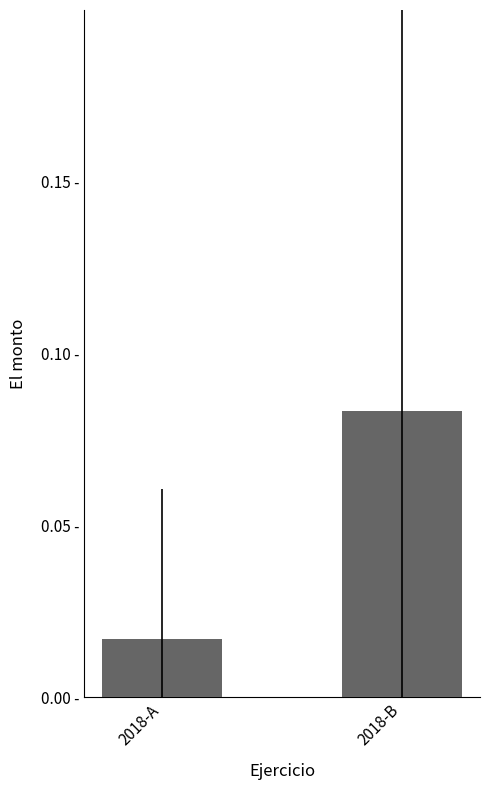

True or false: the data shows 0.1 at 2018-B.

False